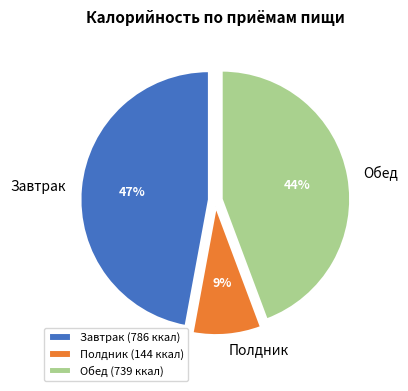

Which has a higher value, Завтрак or Полдник?

Завтрак